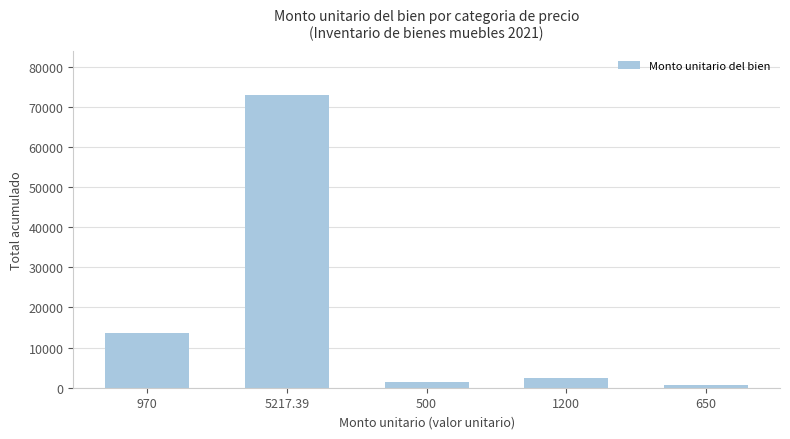

Between 500 and 1200, which is larger?

1200